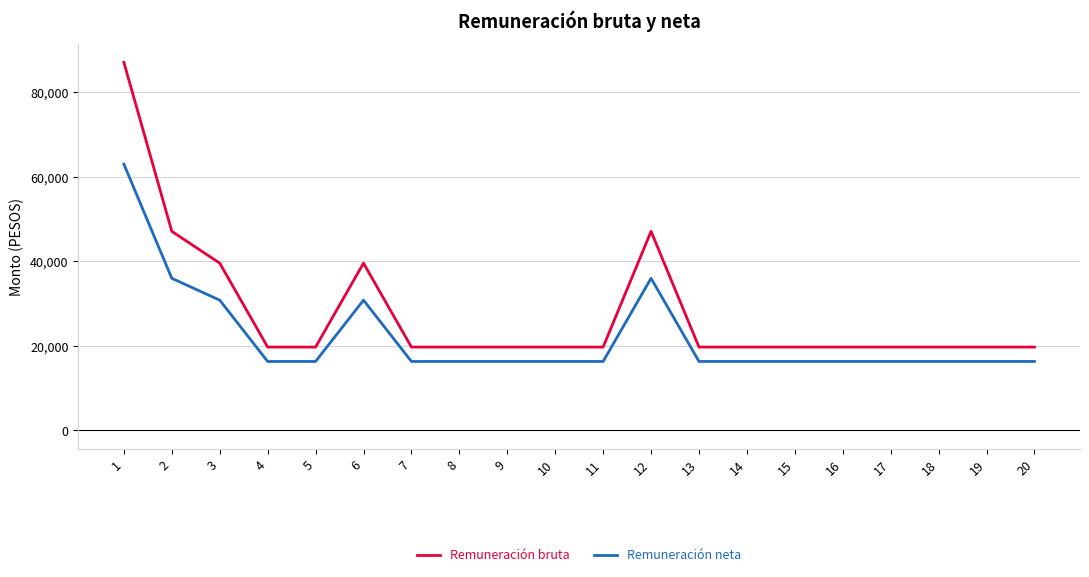

The Remuneración bruta series shows 70246.2 at 6. True or false?

False